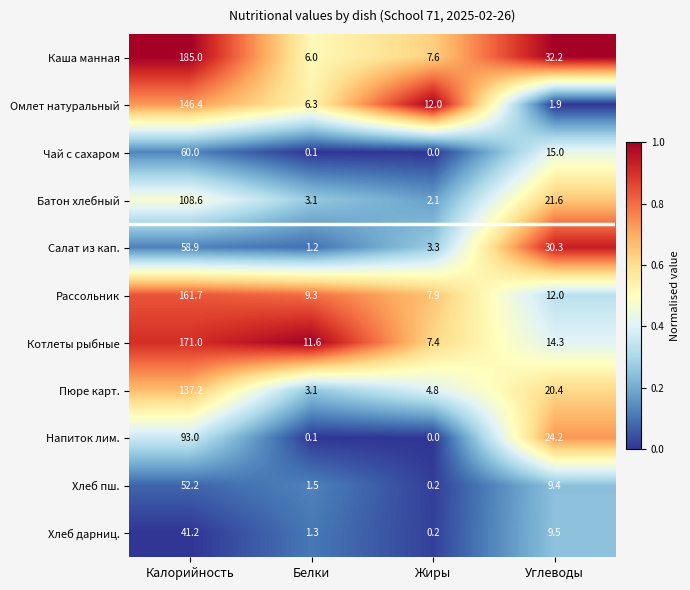

Is it true that Хлеб дарниц. equals 41.2 at Калорийность?

True